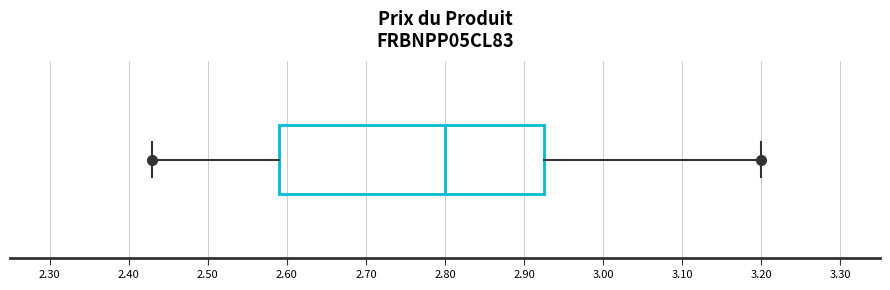

Where does the median line of the box sit on the x-axis? The values are not printed on the chart, so give them approximately, as read against the axis.

2.80